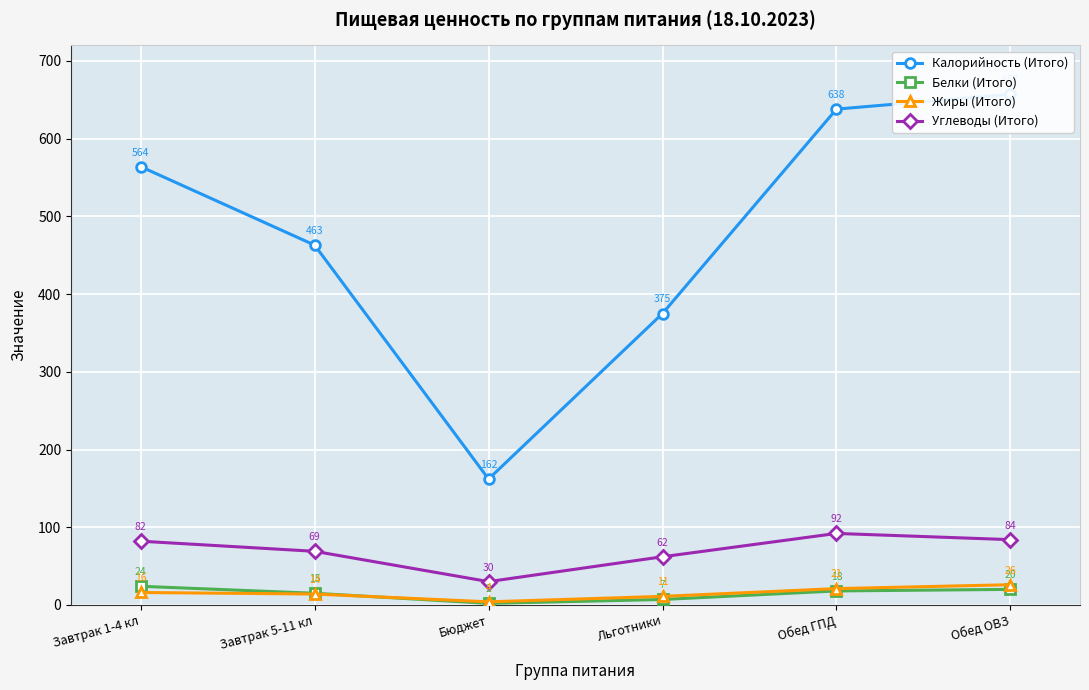

True or false: Калорийность (Итого) and Белки (Итого) intersect in this chart.

False